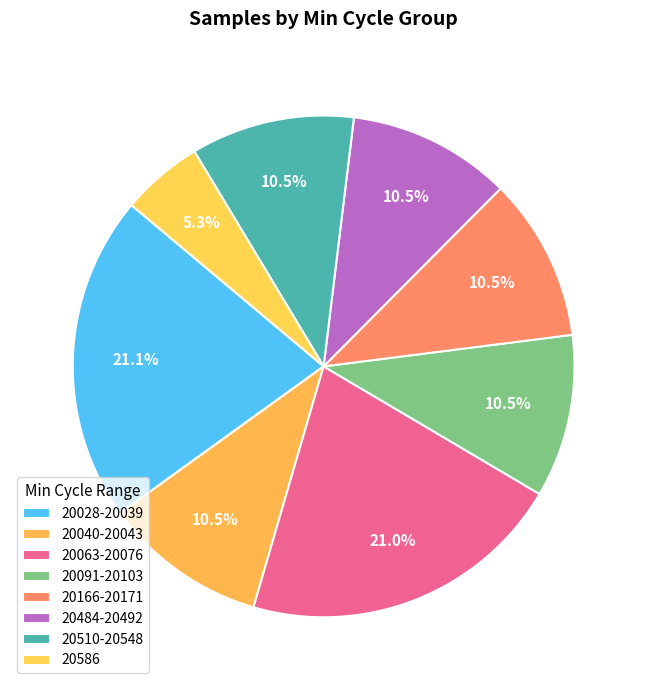

Count the number of slices in the pie.

8